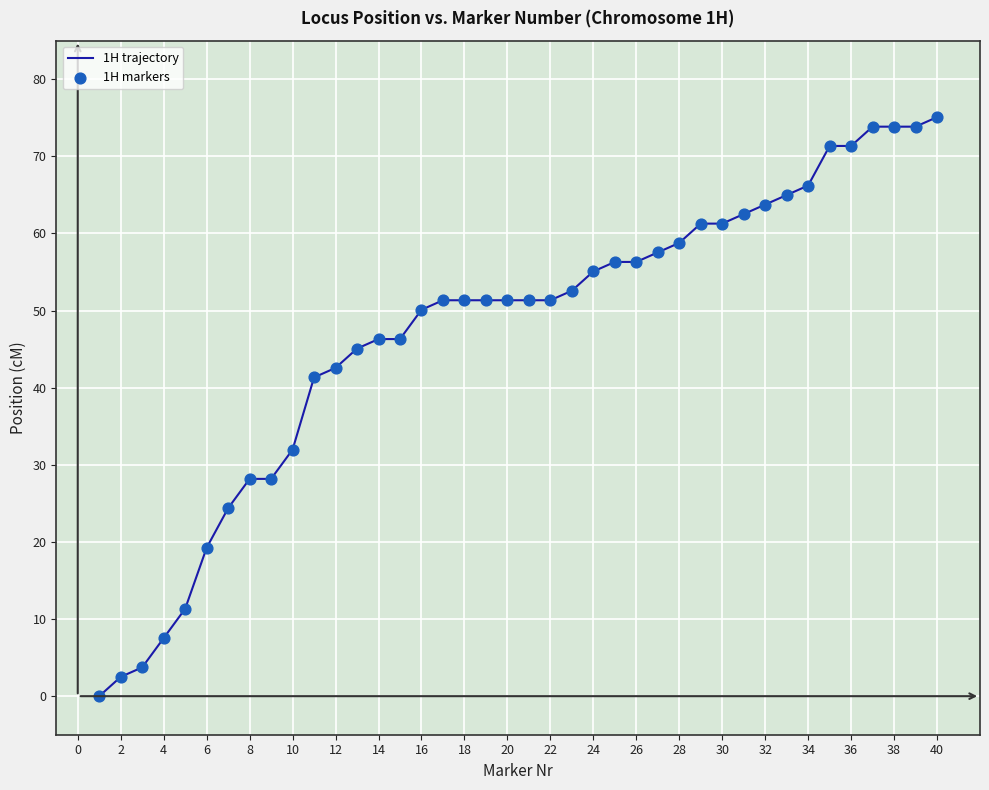

What is the greatest value displayed?

75.1